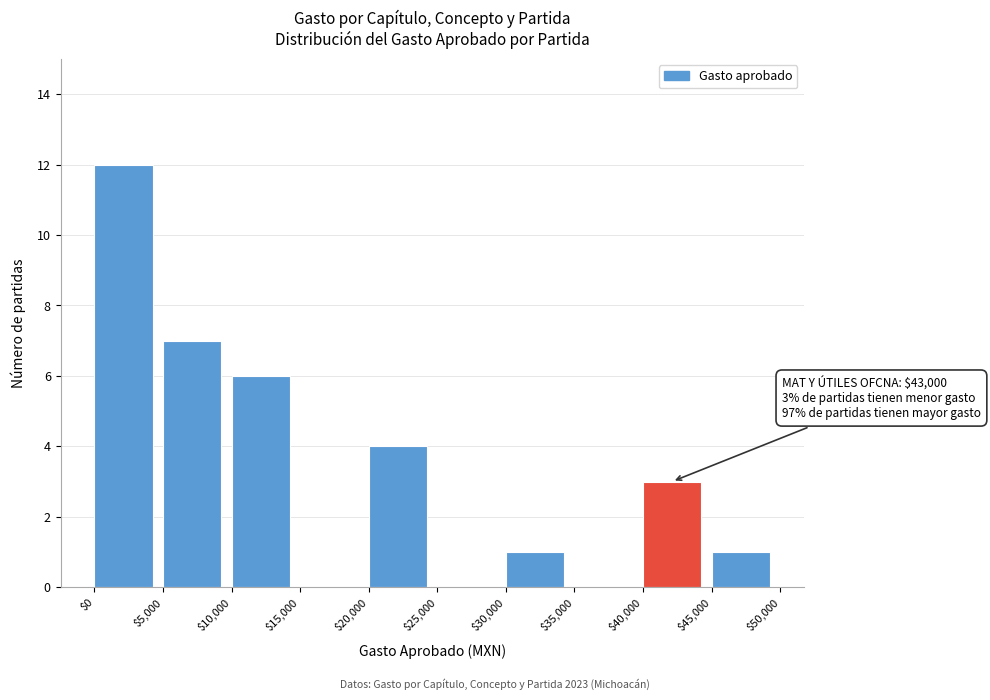

Over which range of the x-axis is the bar tallest?

$0 to $5,000